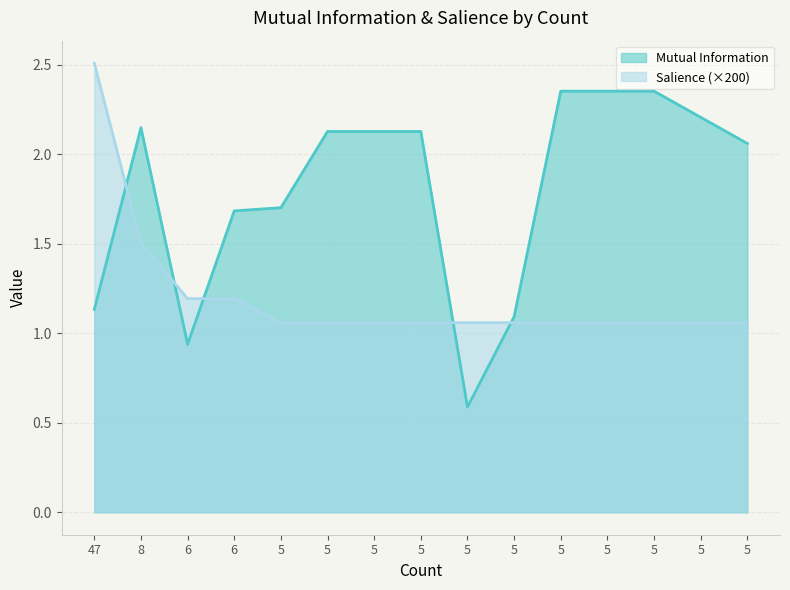

Is it true that Mutual Information equals 2.2 at 5?

False